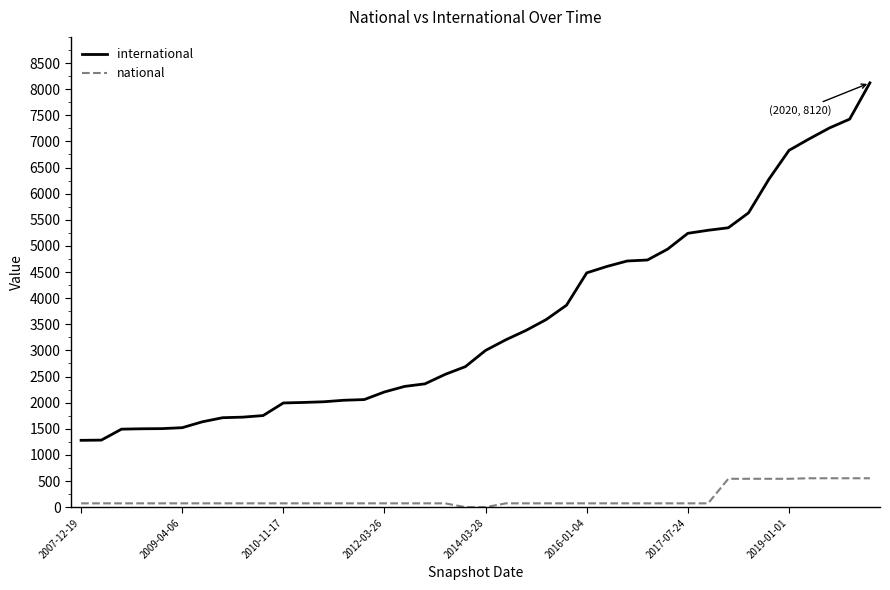

Rank the series by their maximum value, from lowest to highest.

national, international